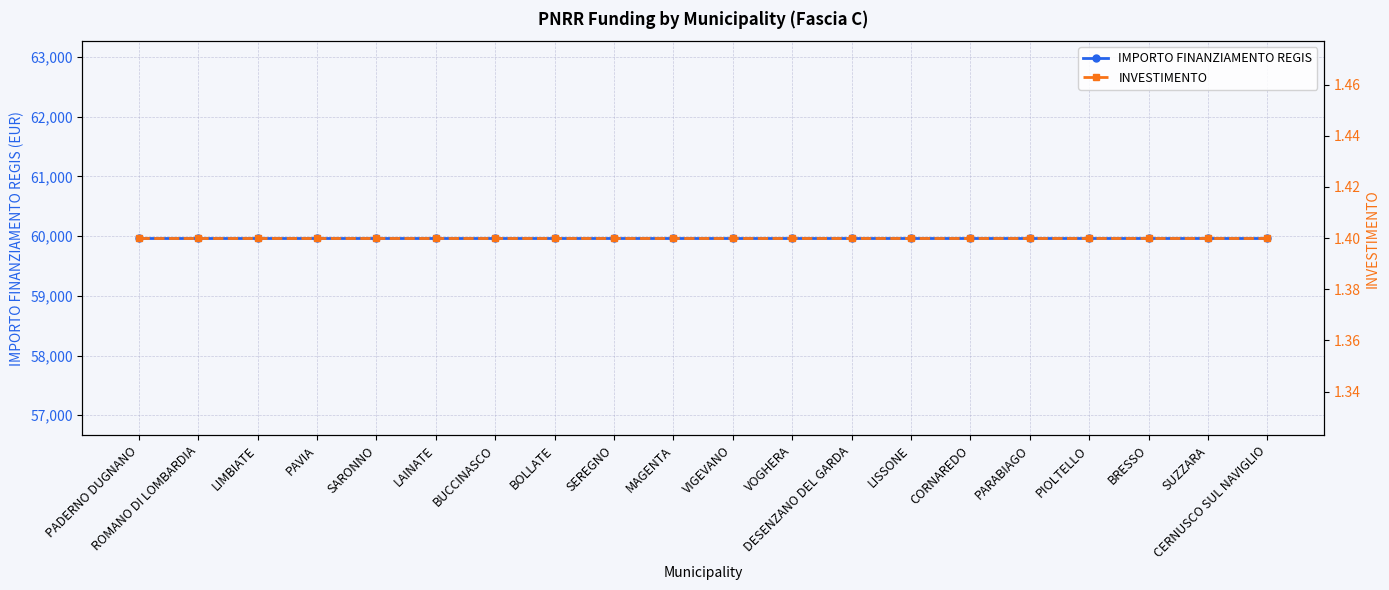

Reading left to right, list all the values displayed in this chart.

IMPORTO FINANZIAMENTO REGIS: PADERNO DUGNANO=59966.0	ROMANO DI LOMBARDIA=59966.0	LIMBIATE=59966.0	PAVIA=59966.0	SARONNO=59966.0	LAINATE=59966.0	BUCCINASCO=59966.0	BOLLATE=59966.0	SEREGNO=59966.0	MAGENTA=59966.0	VIGEVANO=59966.0	VOGHERA=59966.0	DESENZANO DEL GARDA=59966.0	LISSONE=59966.0	CORNAREDO=59966.0	PARABIAGO=59966.0	PIOLTELLO=59966.0	BRESSO=59966.0	SUZZARA=59966.0	CERNUSCO SUL NAVIGLIO=59966.0
INVESTIMENTO: PADERNO DUGNANO=1.4	ROMANO DI LOMBARDIA=1.4	LIMBIATE=1.4	PAVIA=1.4	SARONNO=1.4	LAINATE=1.4	BUCCINASCO=1.4	BOLLATE=1.4	SEREGNO=1.4	MAGENTA=1.4	VIGEVANO=1.4	VOGHERA=1.4	DESENZANO DEL GARDA=1.4	LISSONE=1.4	CORNAREDO=1.4	PARABIAGO=1.4	PIOLTELLO=1.4	BRESSO=1.4	SUZZARA=1.4	CERNUSCO SUL NAVIGLIO=1.4